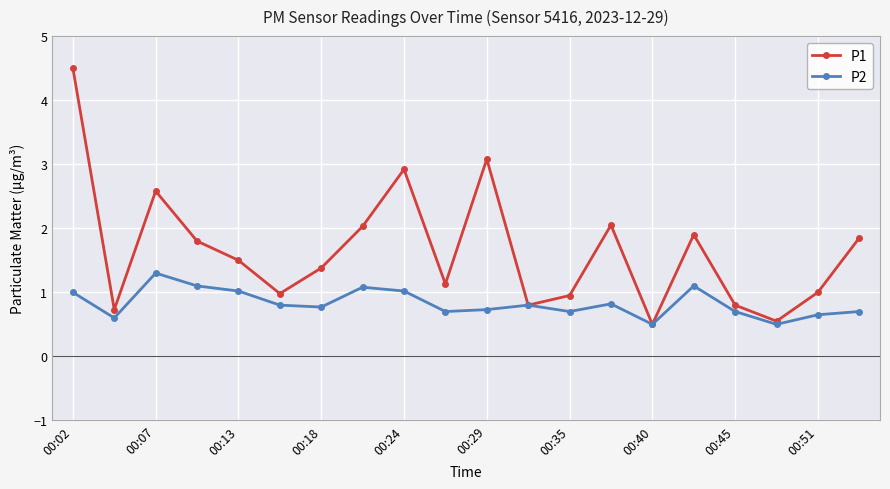

What is the value of the P2 point at the 9th from the left?

1.0